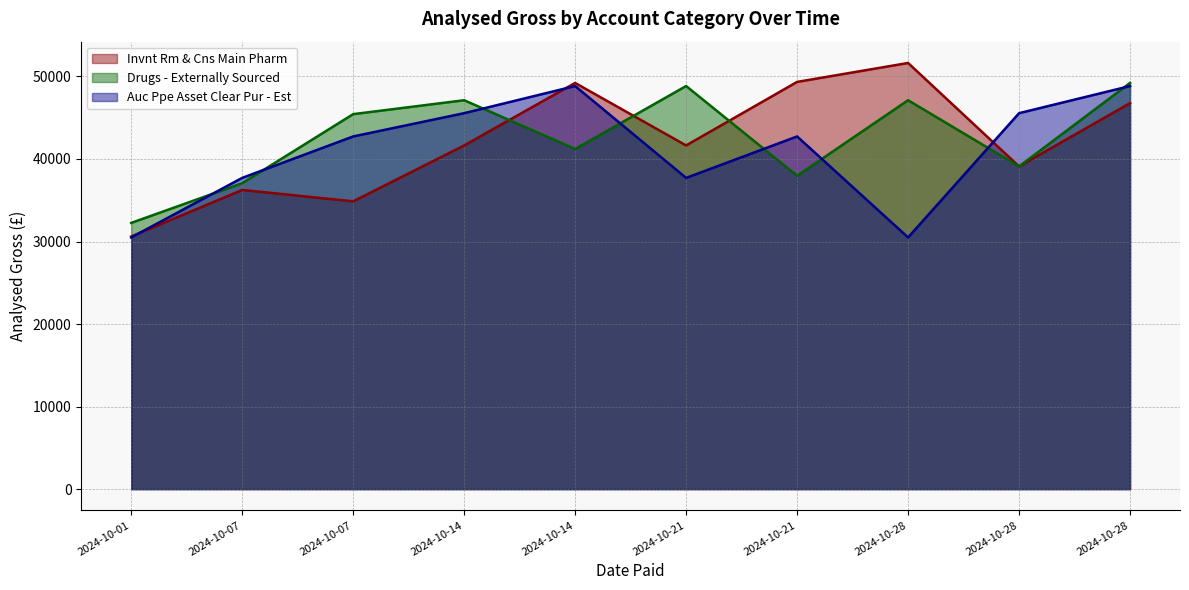

Rank the series at 2024-10-01 from highest to lowest value.

Drugs - Externally Sourced, Invnt Rm & Cns Main Pharm, Auc Ppe Asset Clear Pur - Est